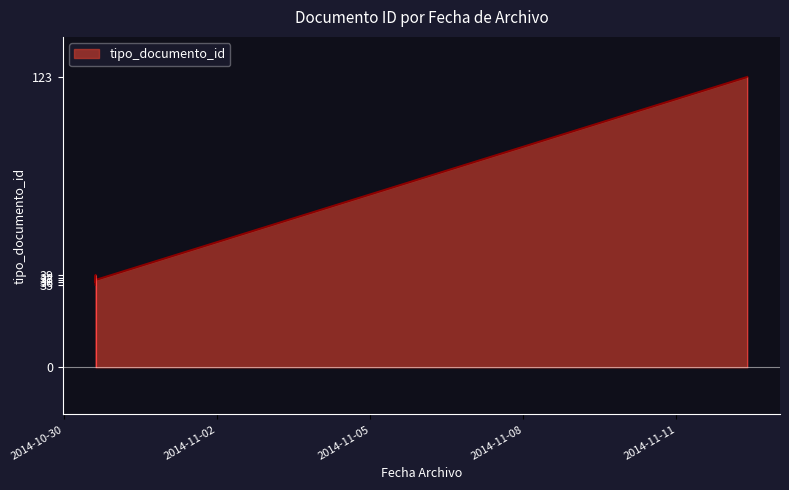

What is the maximum value shown in the chart?

123